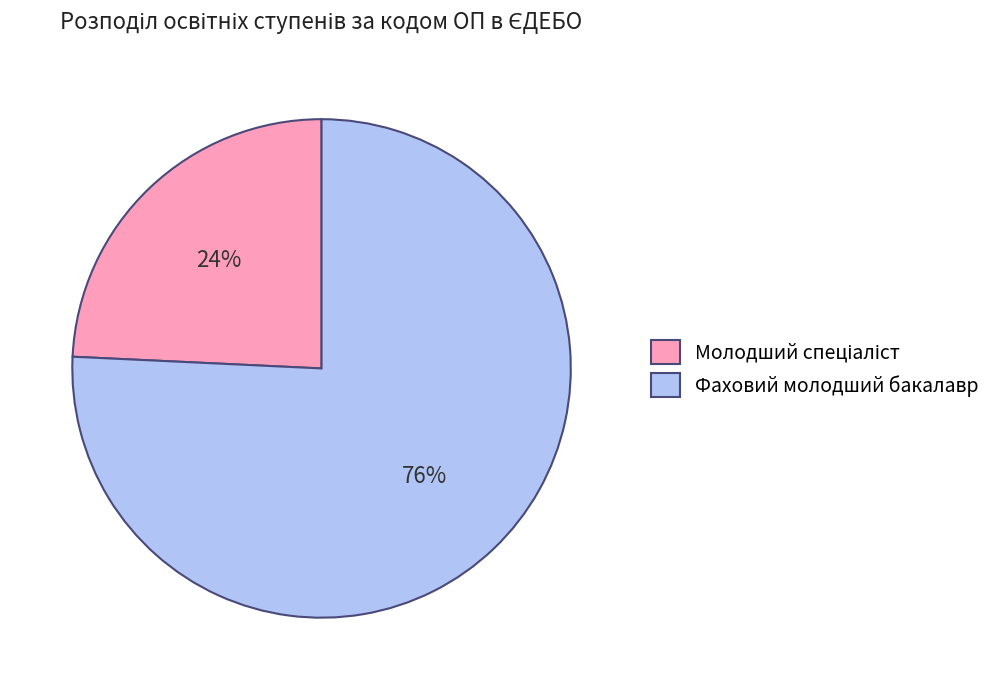

Which category accounts for the majority?

Фаховий молодший бакалавр